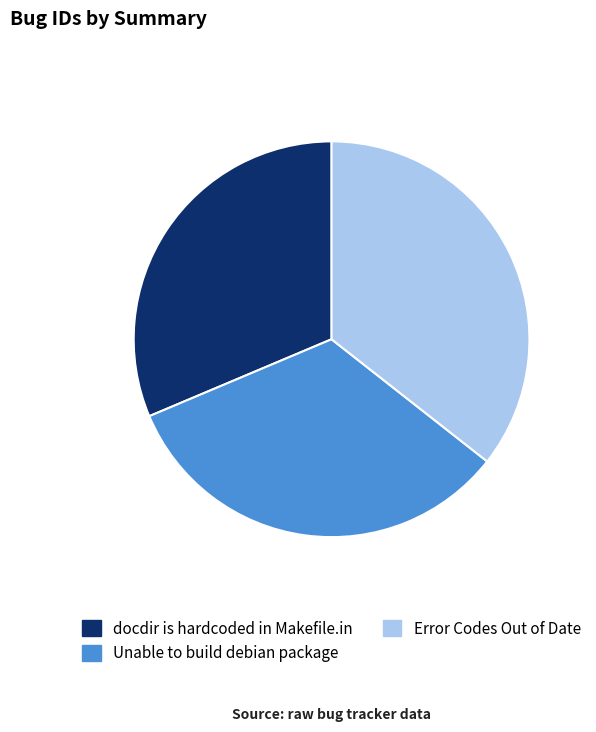

Is there a majority slice in this chart?

No